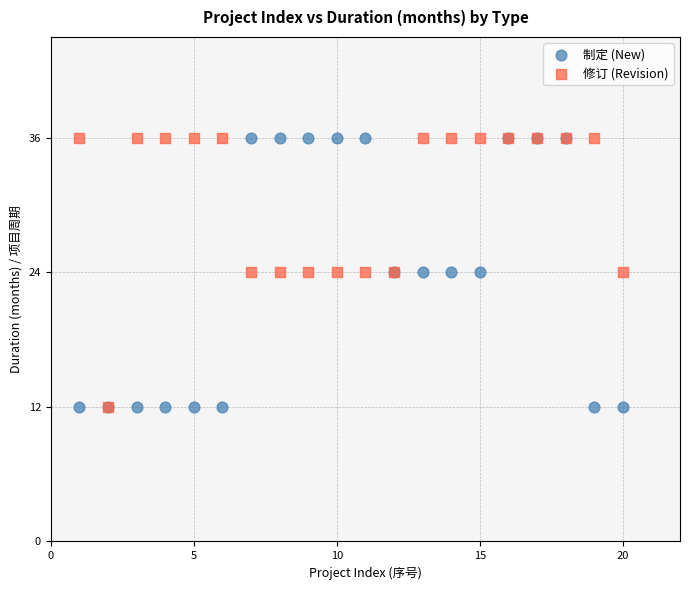

What are all the series names shown in the legend?

制定 (New), 修订 (Revision)